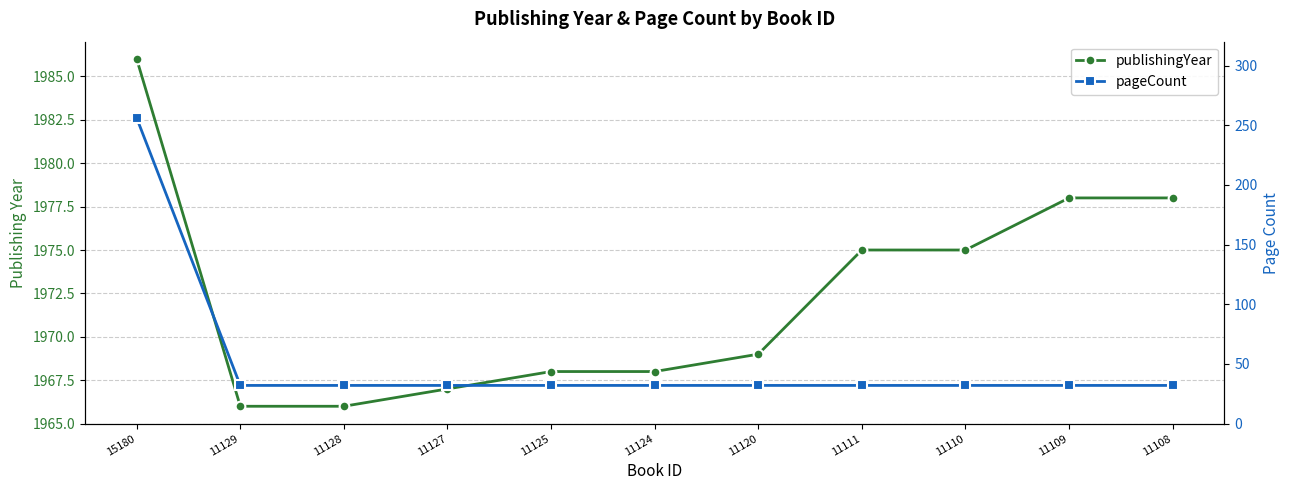

What are all the series names shown in the legend?

publishingYear, pageCount